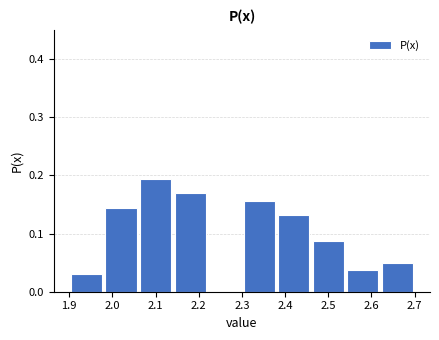

Reading left to right, list every bar in this chart as the range it spans on the x-axis followed by its height. The values are not printed on the chart, so give them approximately, as read against the axis.

1.90 to 1.98: 0.03
1.98 to 2.06: 0.14
2.06 to 2.14: 0.19
2.14 to 2.22: 0.17
2.22 to 2.30: 0
2.30 to 2.38: 0.16
2.38 to 2.46: 0.13
2.46 to 2.54: 0.09
2.54 to 2.62: 0.04
2.62 to 2.70: 0.05